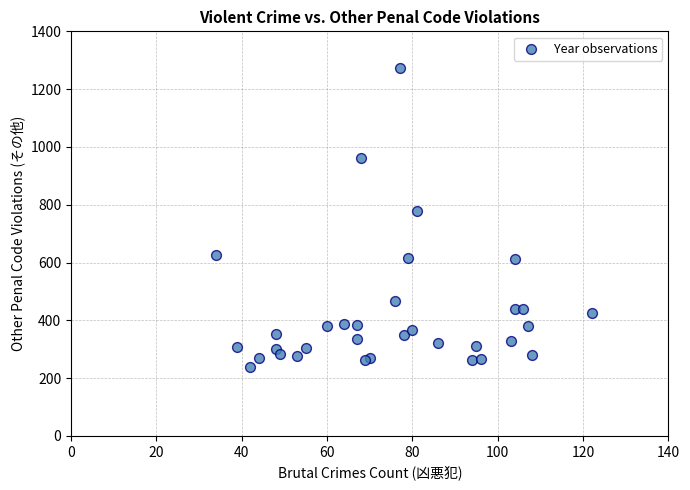

What Y value in the scatter plot is closest to 756?

777